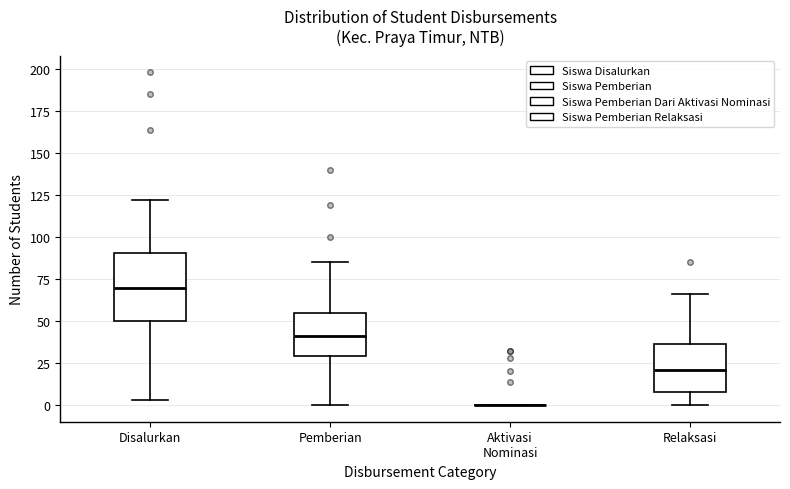

Where does the median line of the box for Relaksasi sit on the y-axis? The values are not printed on the chart, so give them approximately, as read against the axis.

20